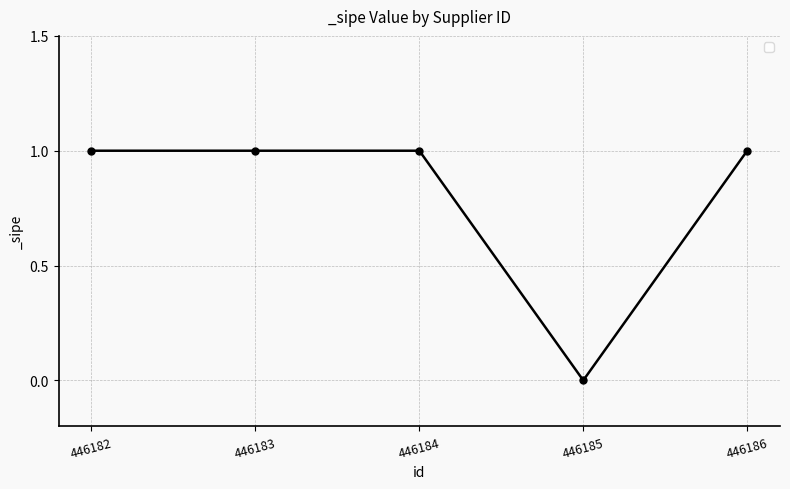

How many distinct data groups are displayed?

1